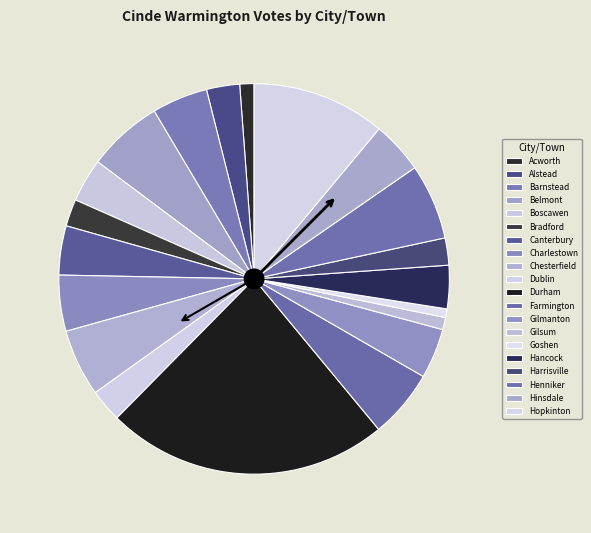

True or false: Barnstead accounts for 5% of the total.

True